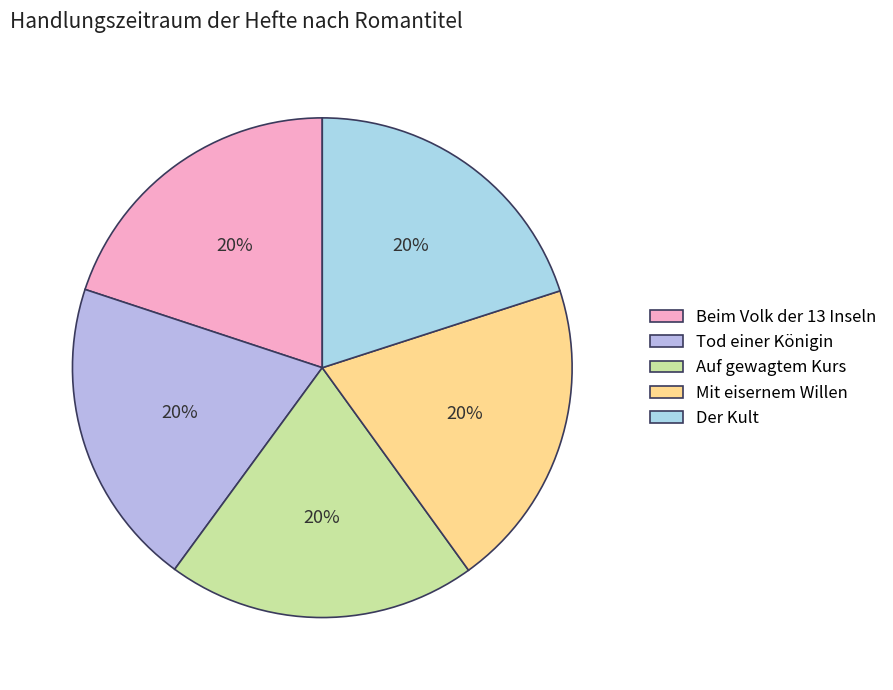

How many slices are in this pie chart?

5